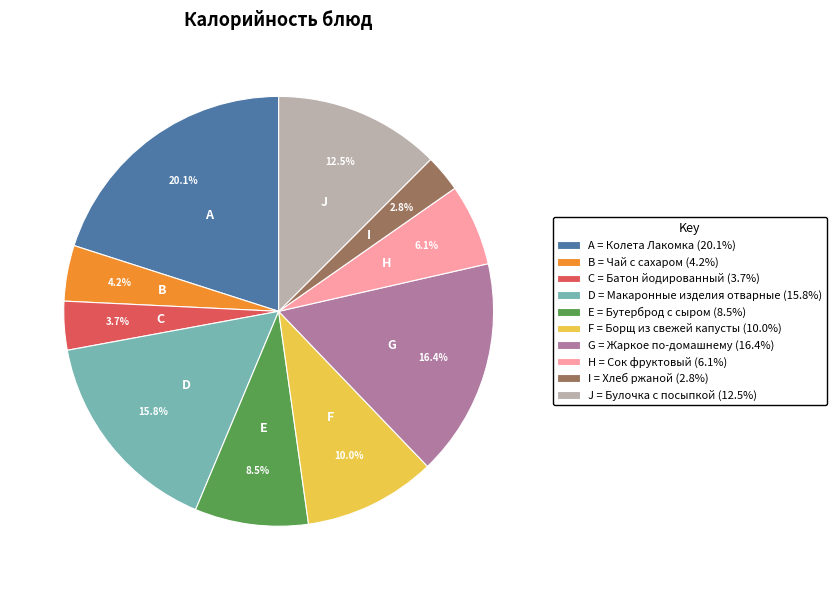

What percentage is NOT represented by F = Борщ из свежей капусты (10.0%)?

90.0%